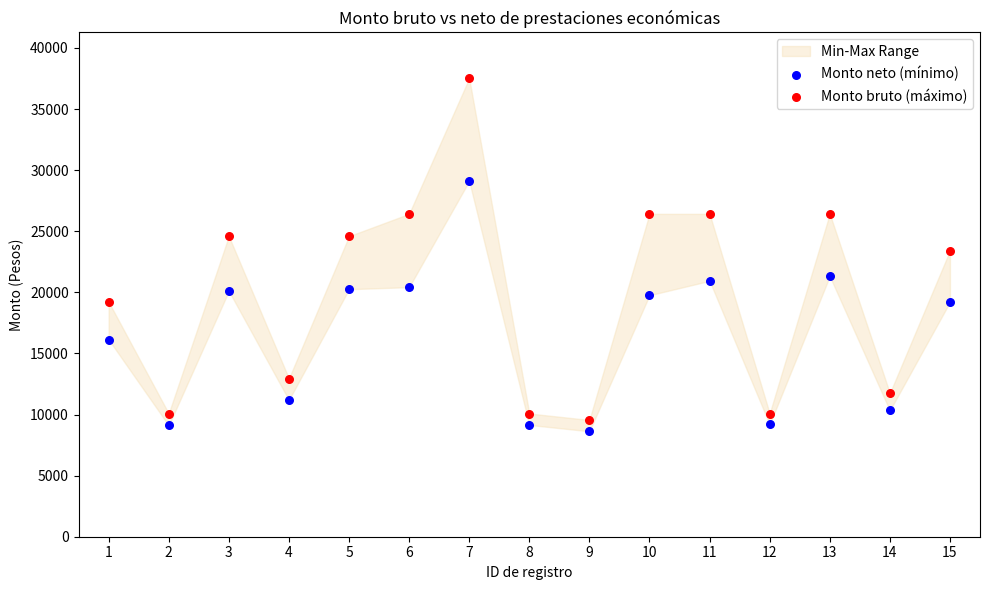

Which series has the largest Y range (max minus min)?

Monto bruto (máximo)